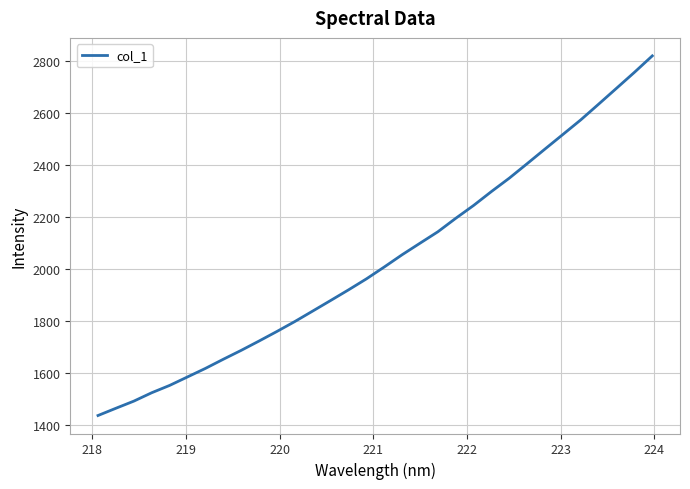

What is the minimum value shown in the chart?

1434.8